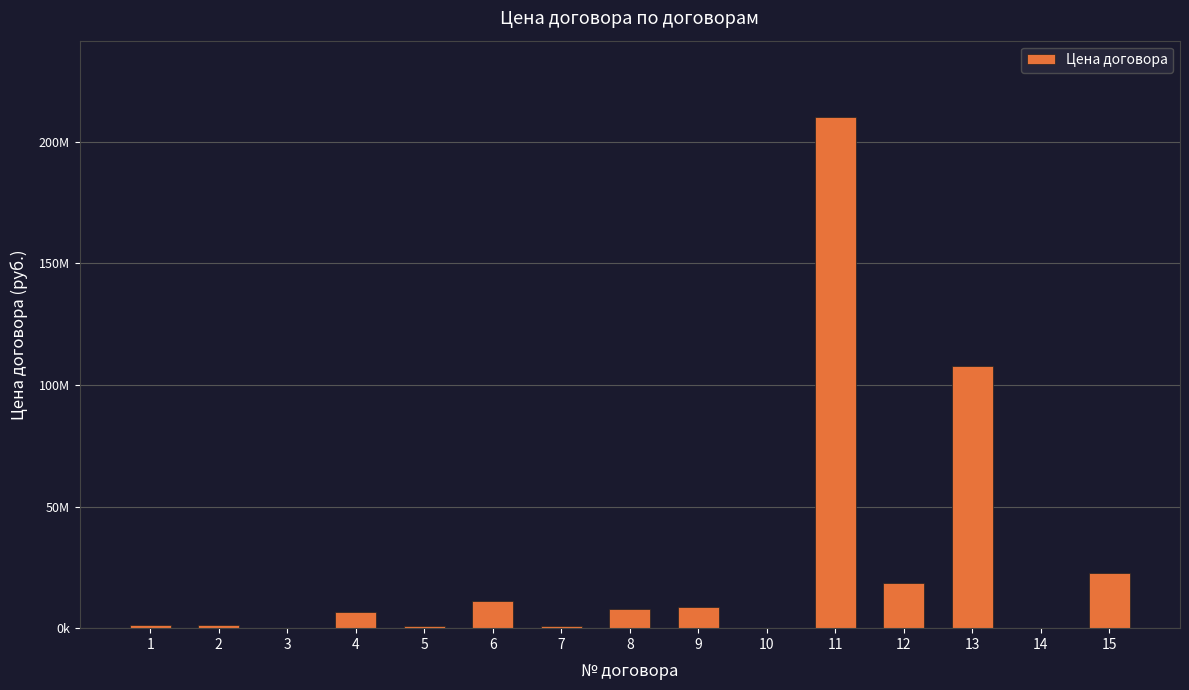

True or false: the data shows 1931392.3 at 2.

False